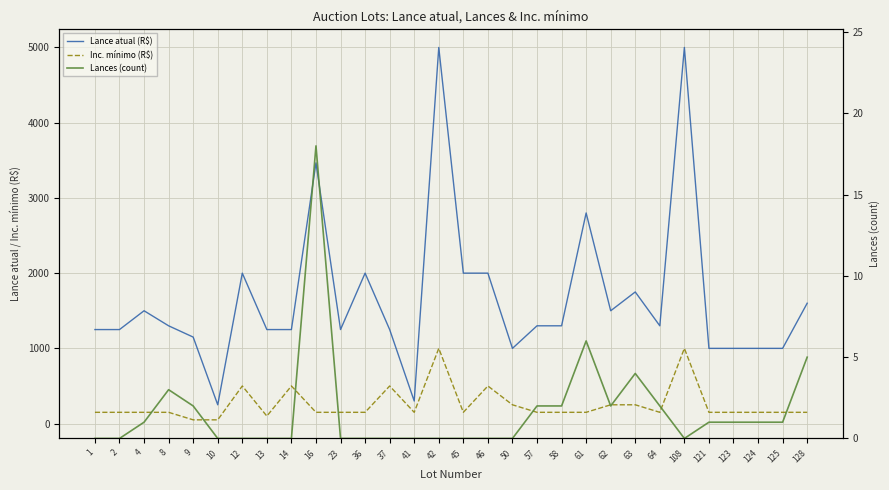

Between 12 and 58, which is larger?

12